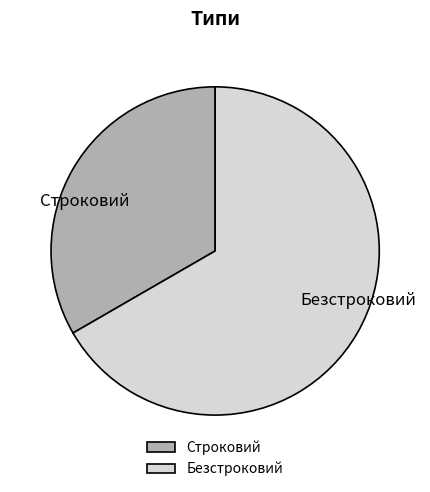

Which slice is the smallest?

Строковий